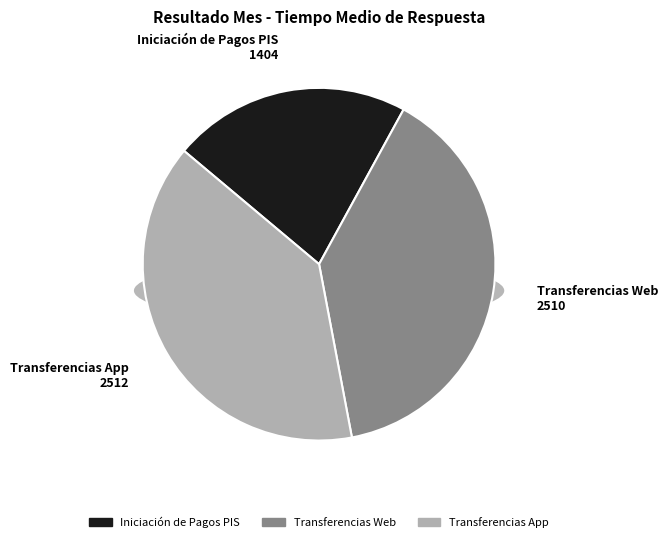

Which has a higher value, Transferencias App or Transferencias Web?

Transferencias App